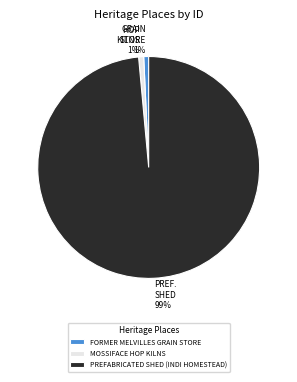

What is the largest slice in the pie chart?

PREFABRICATED SHED (INDI HOMESTEAD)